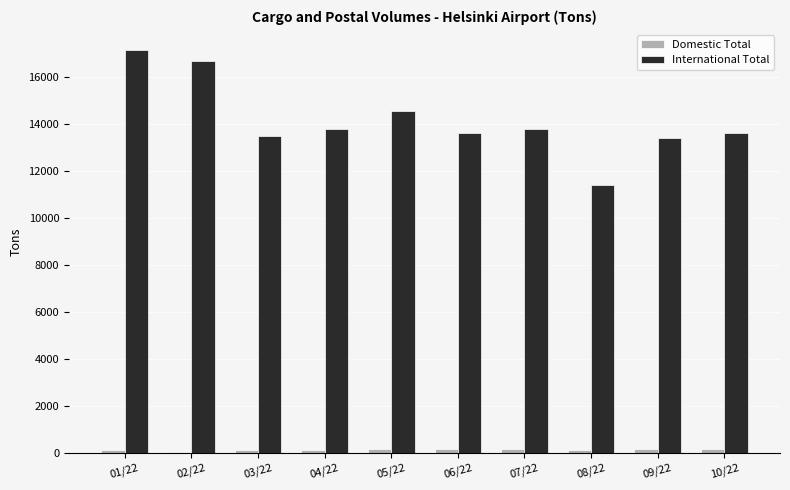

Which label corresponds to the largest value in the chart?

01/22